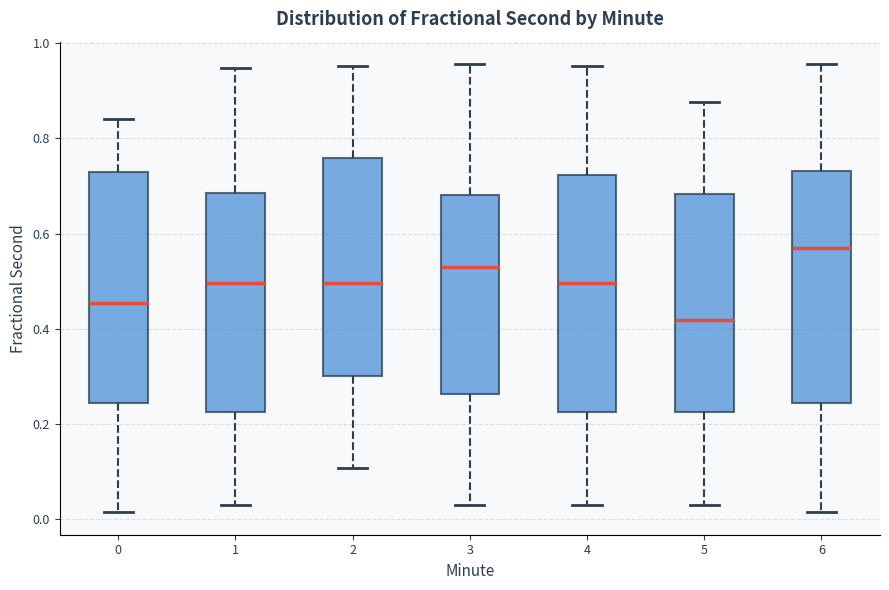

Reading left to right, read every box against the y-axis: the position of its median line, the range the box covers, and the ends of its whiskers. The values are not printed on the chart, so give them approximately, as read against the axis.

0: median 0.46, box 0.24 to 0.72, whiskers 0.02 to 0.84
1: median 0.50, box 0.22 to 0.68, whiskers 0.02 to 0.94
2: median 0.50, box 0.30 to 0.76, whiskers 0.10 to 0.96
3: median 0.54, box 0.26 to 0.68, whiskers 0.02 to 0.96
4: median 0.50, box 0.22 to 0.72, whiskers 0.02 to 0.96
5: median 0.42, box 0.22 to 0.68, whiskers 0.02 to 0.88
6: median 0.56, box 0.24 to 0.74, whiskers 0.02 to 0.96